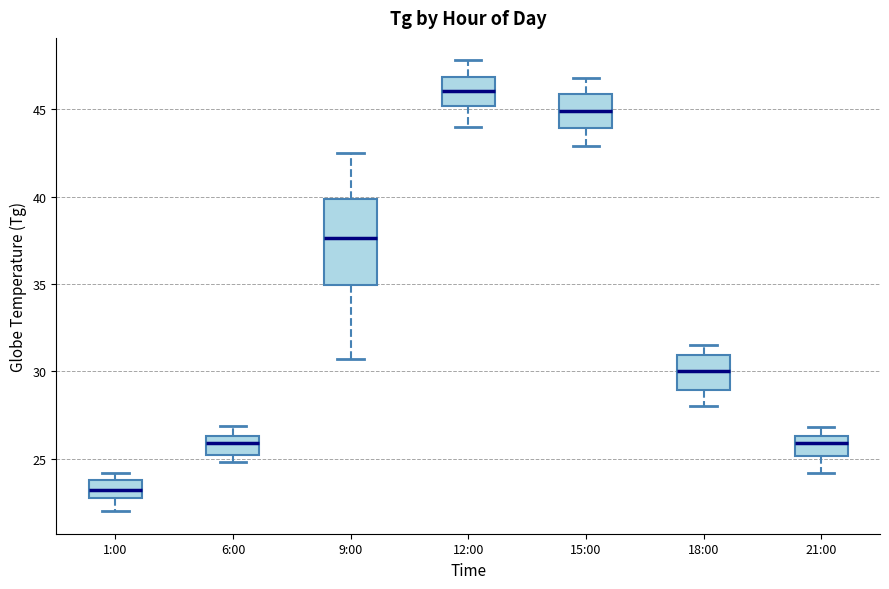

Reading left to right, transcribe this box plot: for each box, give where its median line is, the range the box spans, and where its two whiskers end, as read against the y-axis. The values are not printed on the chart, so give them approximately, as read against the axis.

1:00: median 23.0 (inside the box), box 23.0 to 24.0, whiskers 22.0 to 24.0 (just above the box's upper edge)
6:00: median 26.0, box 25.0 to 26.5, whiskers 25.0 (just below the box's lower edge) to 27.0
9:00: median 37.5, box 35.0 to 40.0, whiskers 30.5 to 42.5
12:00: median 46.0, box 45.0 to 47.0, whiskers 44.0 to 48.0
15:00: median 45.0, box 44.0 to 46.0, whiskers 43.0 to 47.0
18:00: median 30.0, box 29.0 to 31.0, whiskers 28.0 to 31.5
21:00: median 26.0, box 25.0 to 26.5, whiskers 24.0 to 27.0